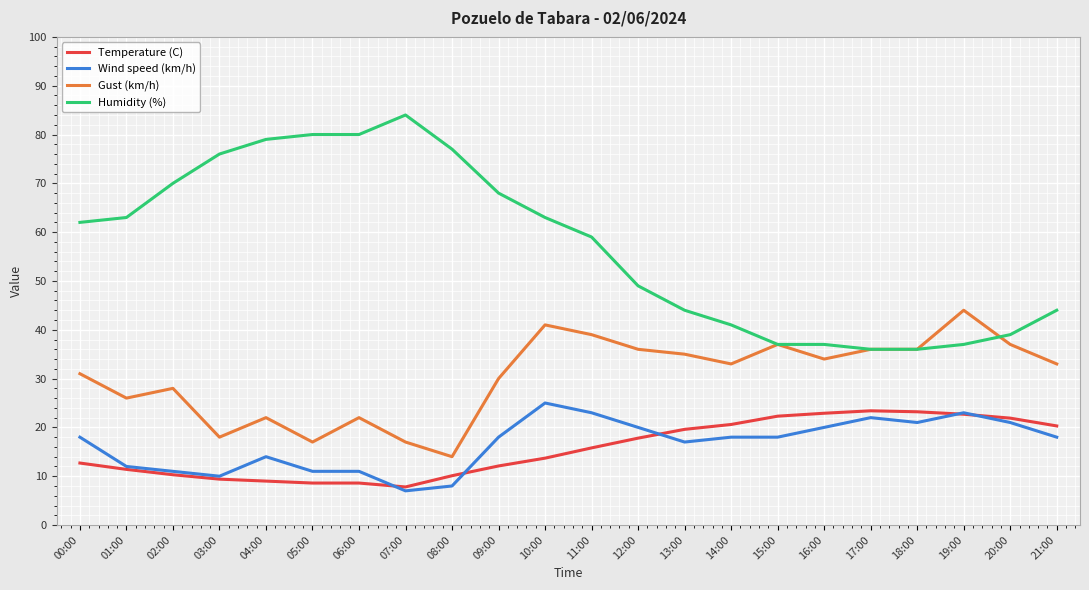

True or false: Wind speed (km/h) has more than 1 interior local peaks.

True